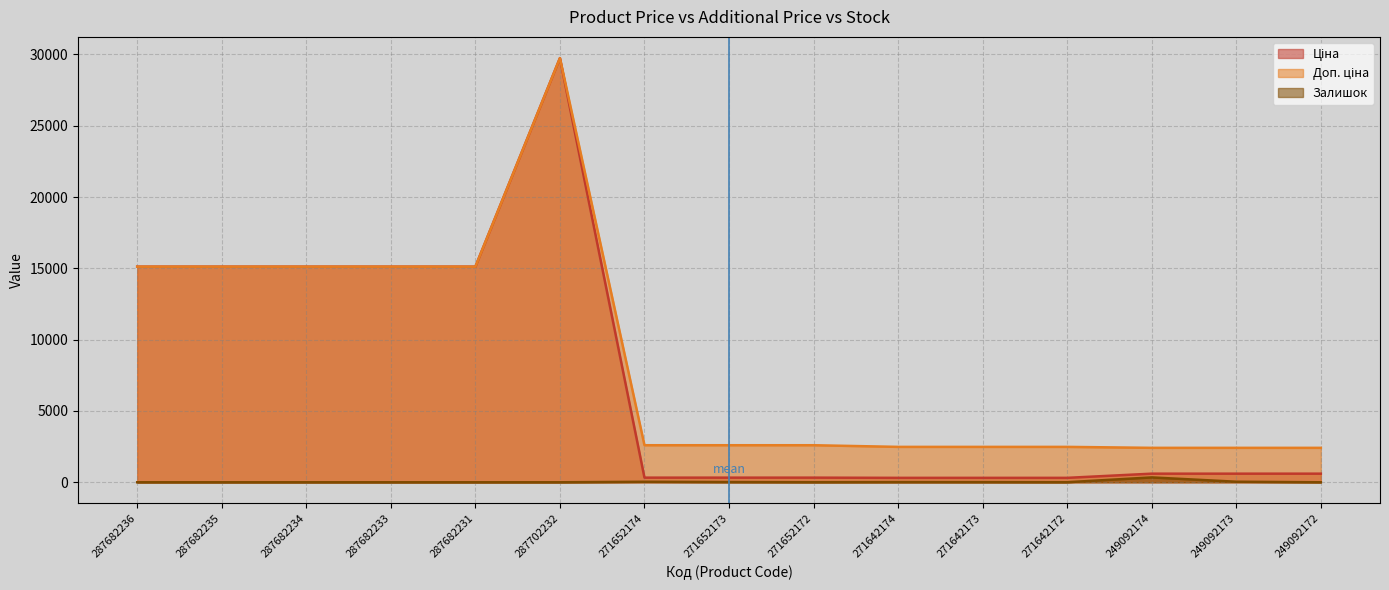

How many lines are shown in the chart?

3